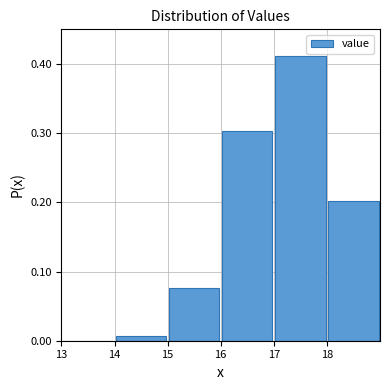

Over which range of the x-axis is the bar tallest?

17 to 18